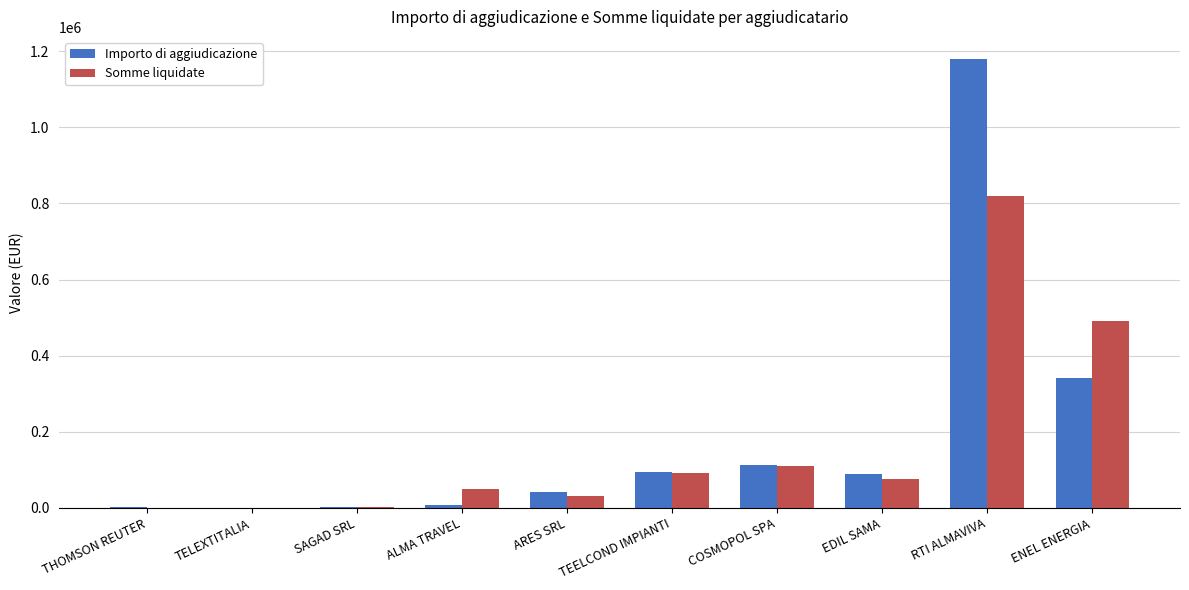

What is the sum of all Somme liquidate values?

1672642.1